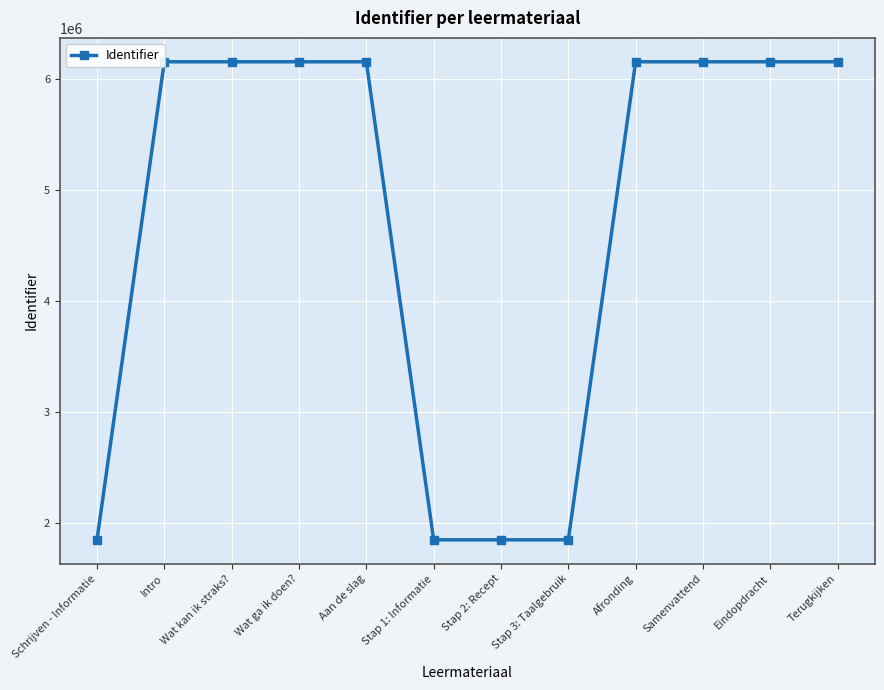

True or false: the data has more than 0 interior local peaks.

True